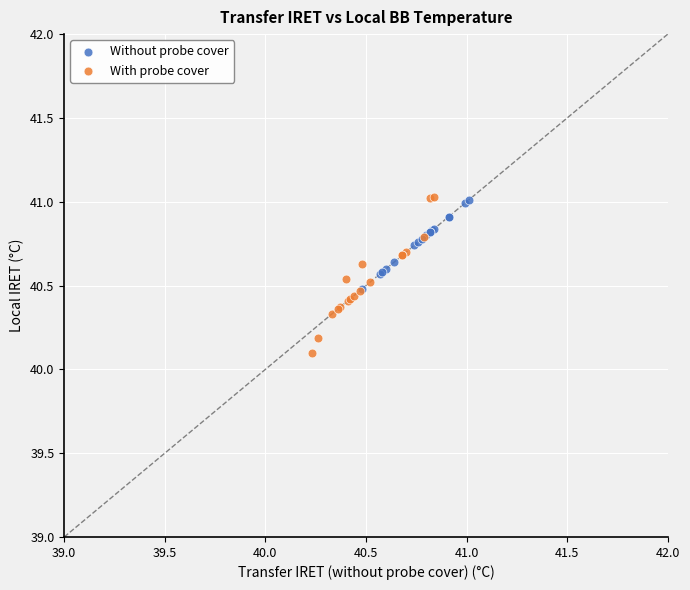

What are all the series names shown in the legend?

Without probe cover, With probe cover